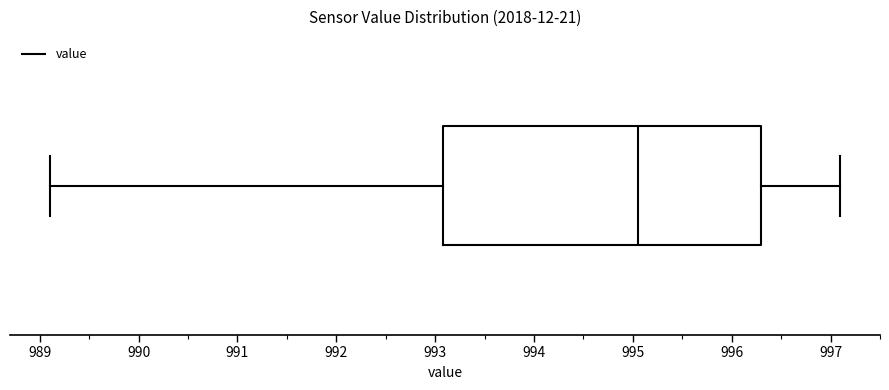

Transcribe this box plot: give where the median line is, the range the box spans, and where the two whiskers end, as read against the x-axis. The values are not printed on the chart, so give them approximately, as read against the axis.

median 995.1, box 993.1 to 996.3, whiskers 989.1 to 997.1